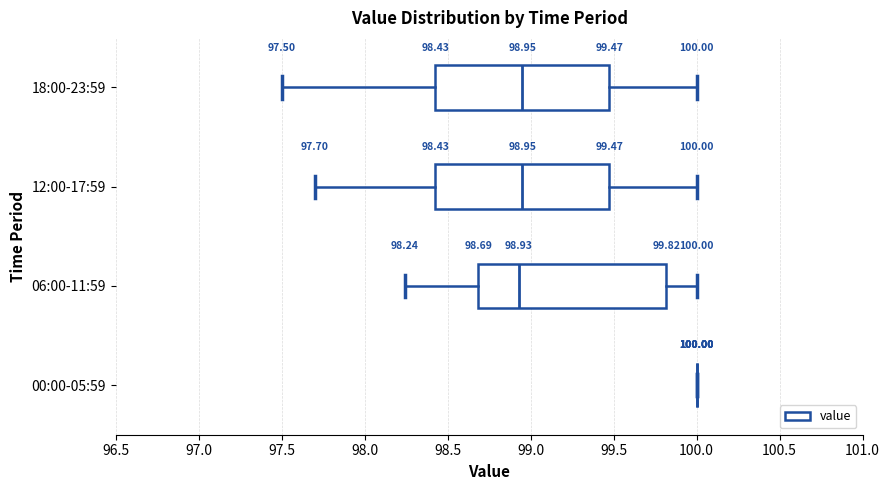

Which box is the widest, from its left edge to its right edge?

06:00-11:59